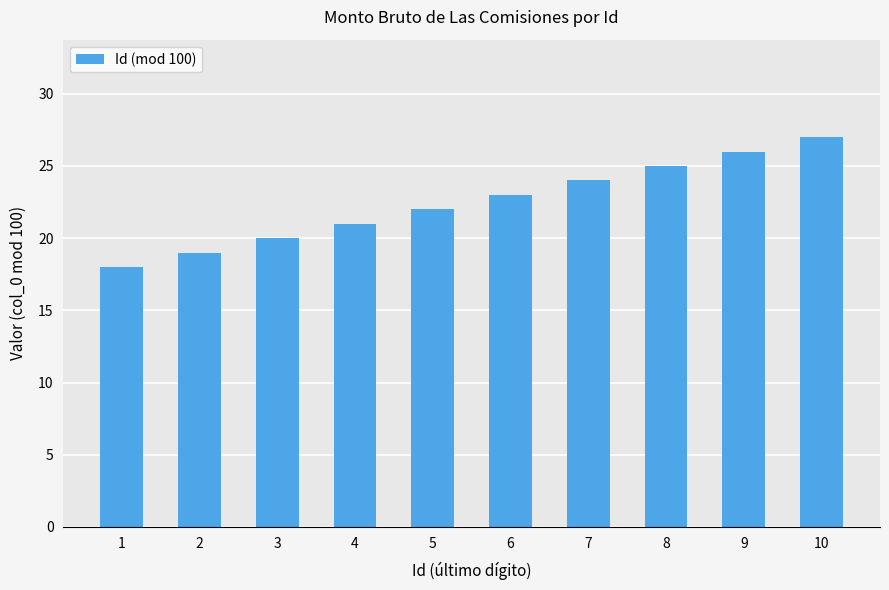

Reading left to right, what are all the values shown in this chart?

1=18	2=19	3=20	4=21	5=22	6=23	7=24	8=25	9=26	10=27